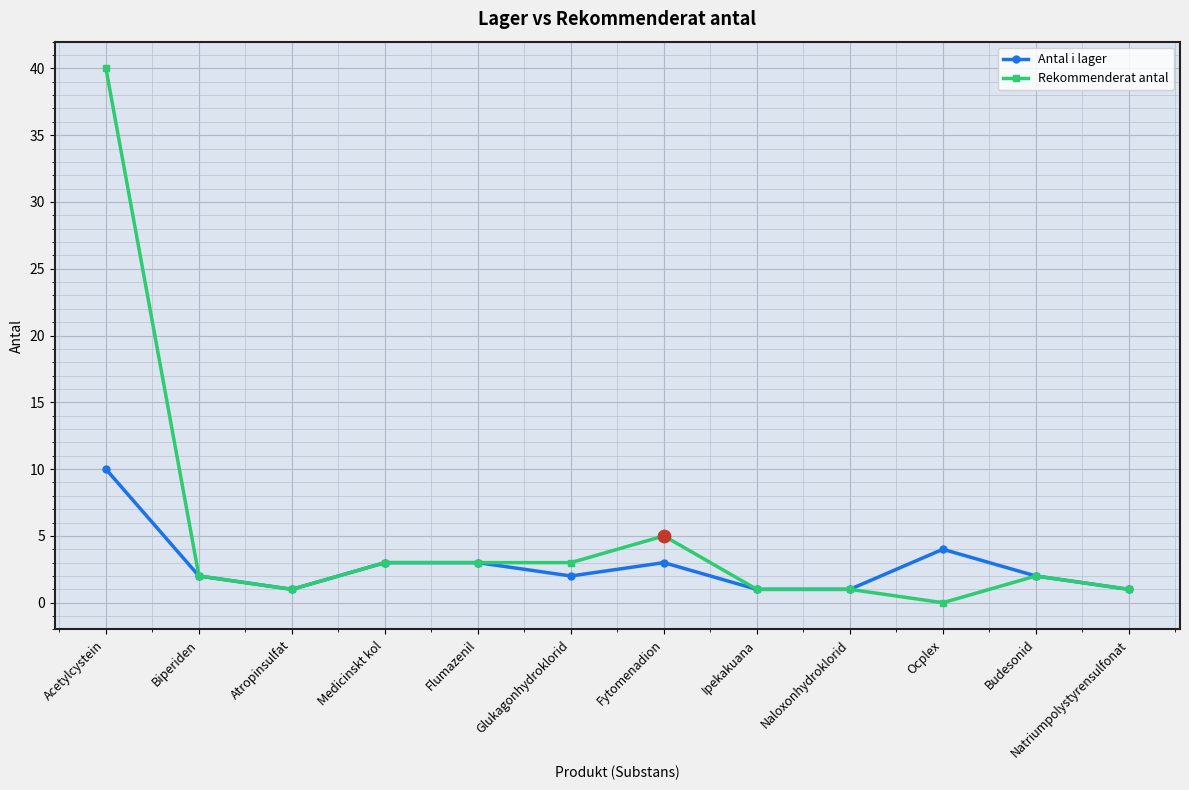

Between Fytomenadion and Ocplex, which series saw the biggest shift?

Rekommenderat antal